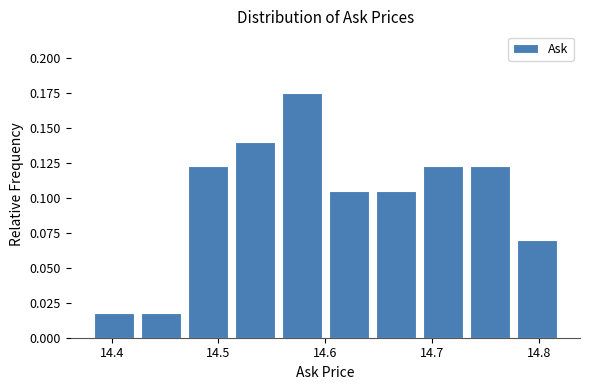

What is the height of the bar covering 14.688 to 14.732 on the x-axis? Neither the bar edges nor the heights are printed on the chart, so give them approximately, as read against the axes.

0.125